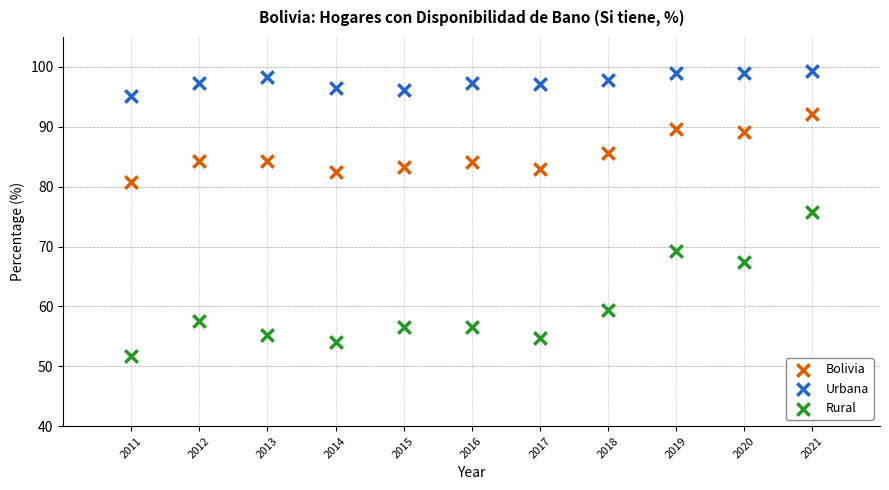

Which series contains the lowest Y value?

Rural